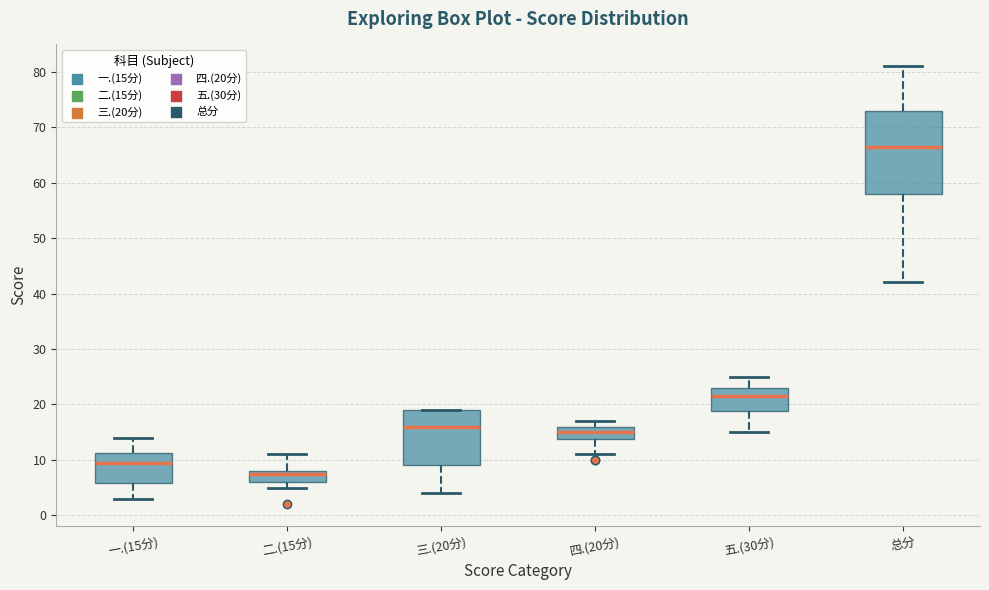

Where is the upper edge of the box for 一.(15分) on the y-axis? The values are not printed on the chart, so give them approximately, as read against the axis.

11